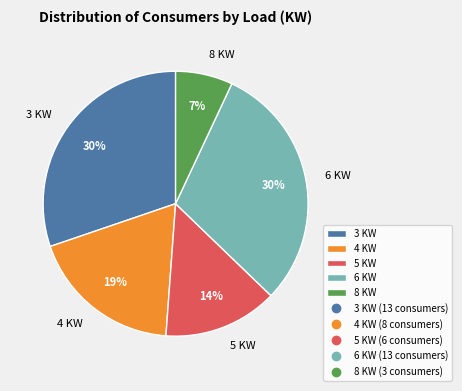

The 8 slice represents 1% of the pie. True or false?

False